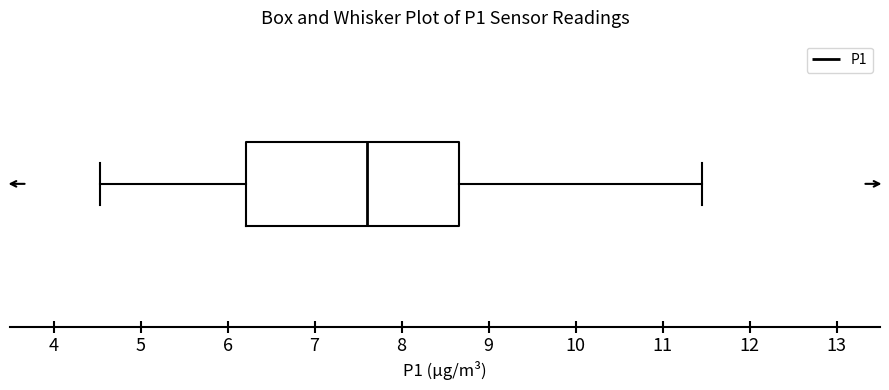

Read this box plot against the x-axis: the position of the median line, the range covered by the box, and the ends of both whiskers. The values are not printed on the chart, so give them approximately, as read against the axis.

median 7.6, box 6.2 to 8.7, whiskers 4.5 to 11.5